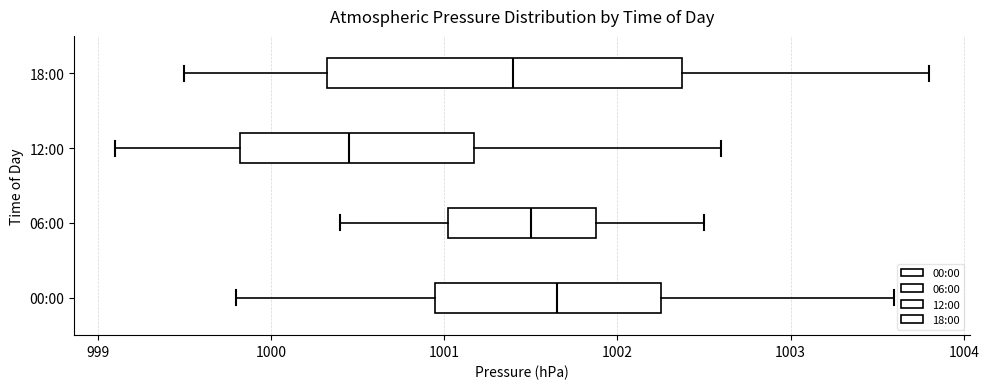

Where is the left edge of the box for 18:00 on the x-axis? The values are not printed on the chart, so give them approximately, as read against the axis.

1000.3